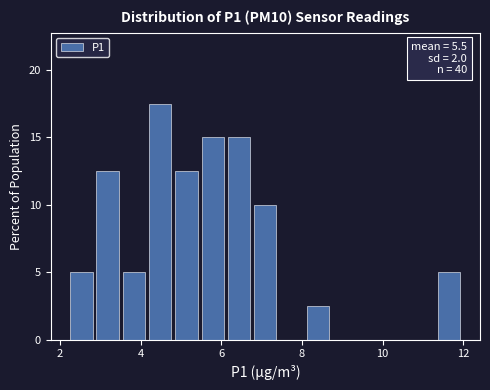

Read against the x-axis, roughly where is the centre of the tallest bar?

4.4